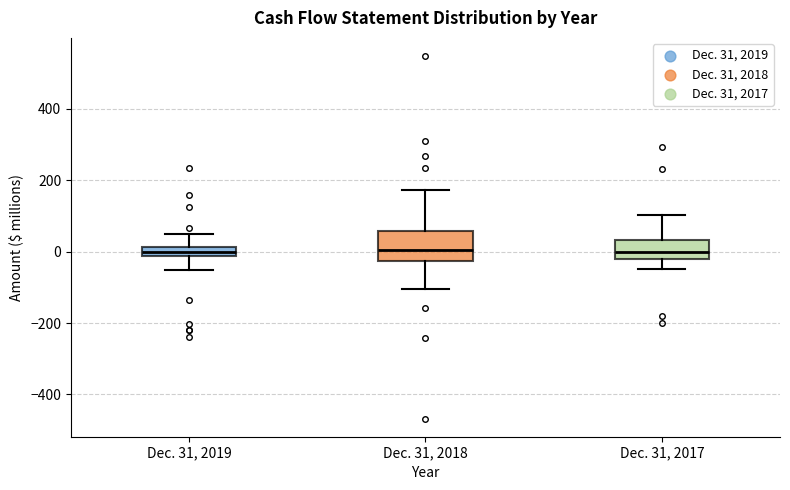

Which box is the tallest, from its lower edge to its upper edge?

Dec. 31, 2018